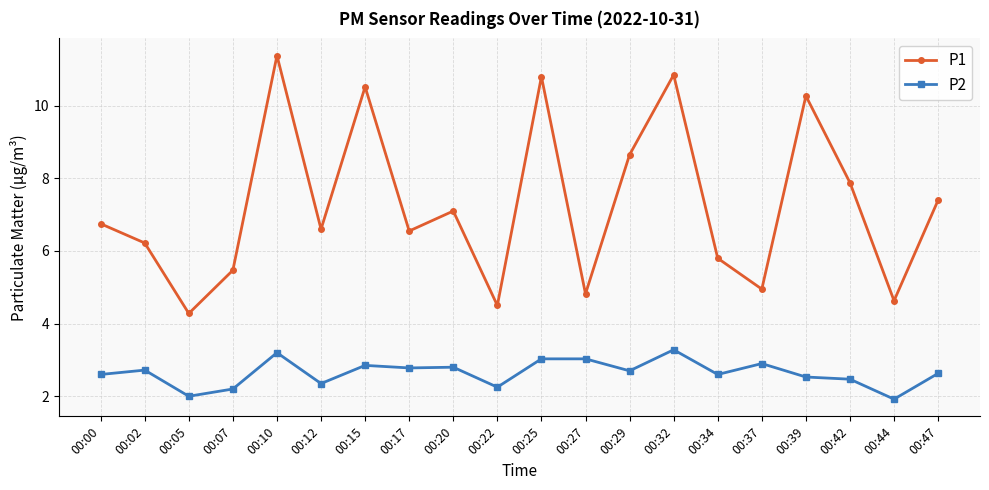

Which series has the largest total across all categories?

P1